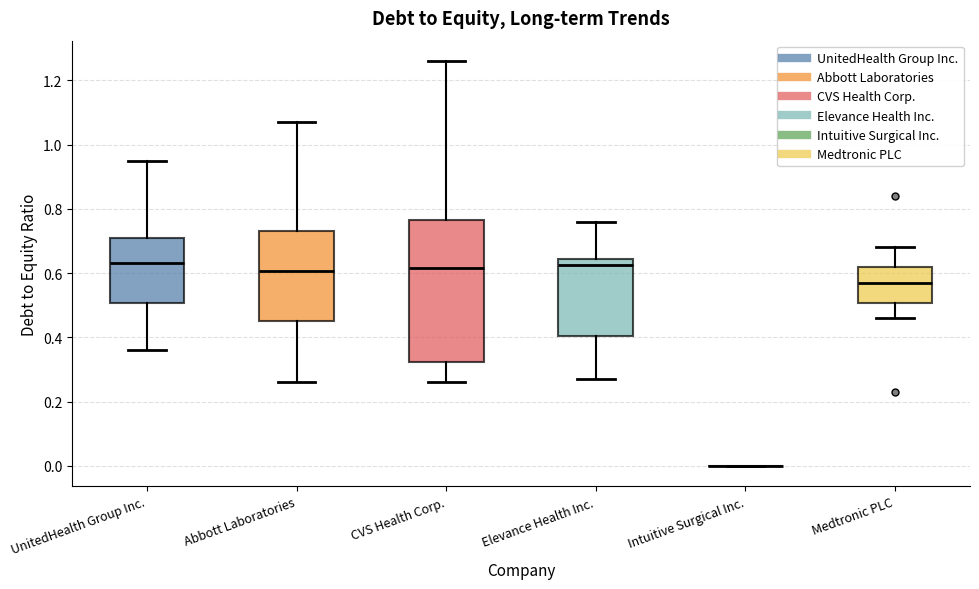

Where is the upper edge of the box for UnitedHealth Group Inc. on the y-axis? The values are not printed on the chart, so give them approximately, as read against the axis.

0.72